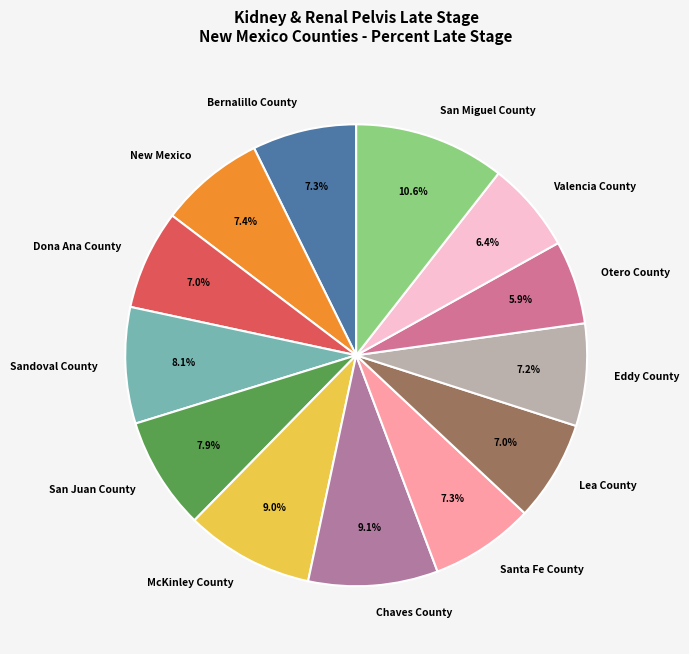

Count the number of slices in the pie.

13